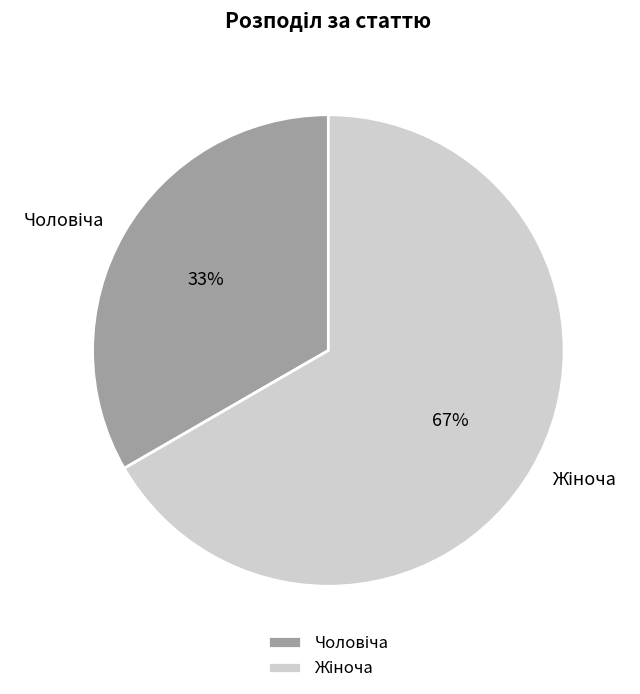

Does any single category account for the majority?

Yes